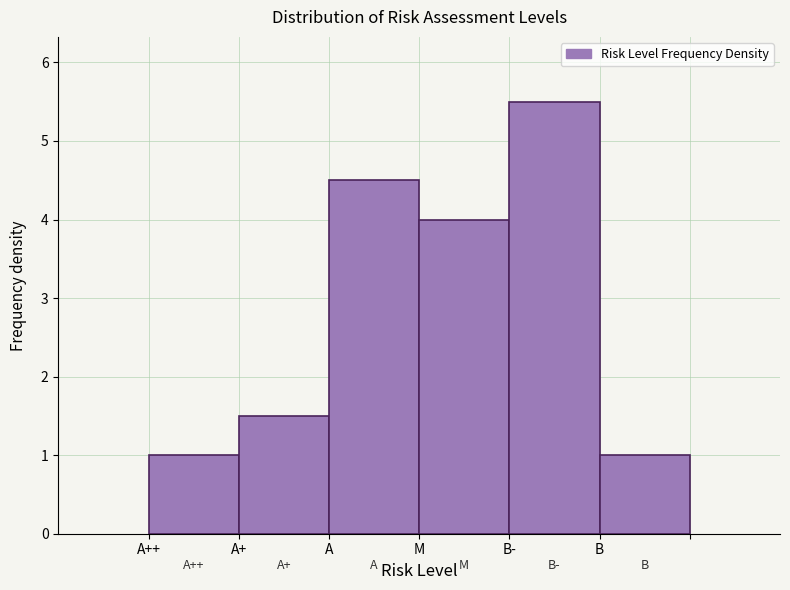

Reading right to left, transcribe all the data shown in this chart.

1.0	5.5	4.0	4.5	1.5	1.0